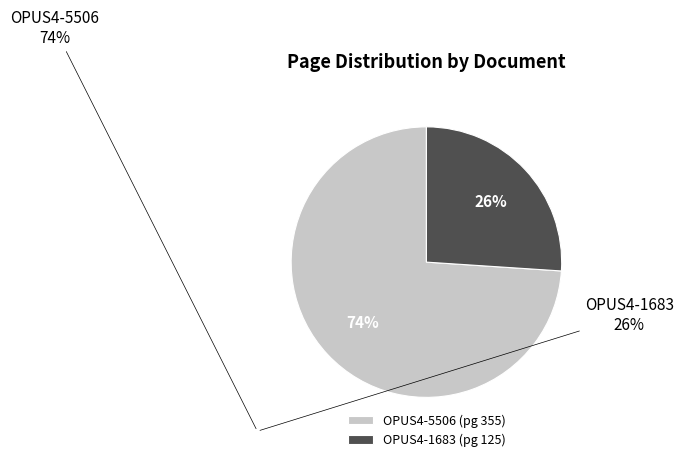

Which category accounts for the majority?

OPUS4-5506